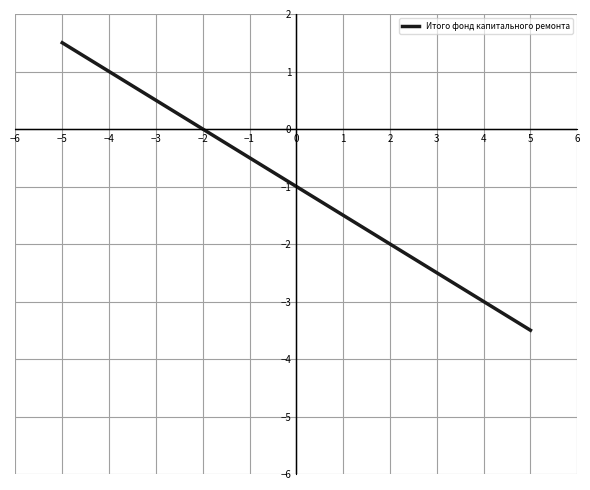

Rank the categories by value from highest to lowest.

−5, −4, −3, −2, −1, 0, 1, 2, 3, 4, 5